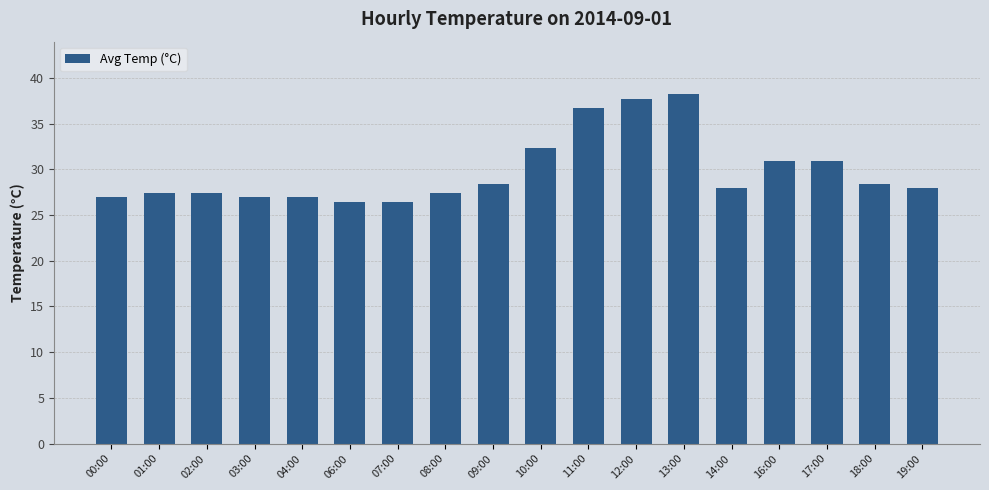

What is the smallest value displayed?

26.5